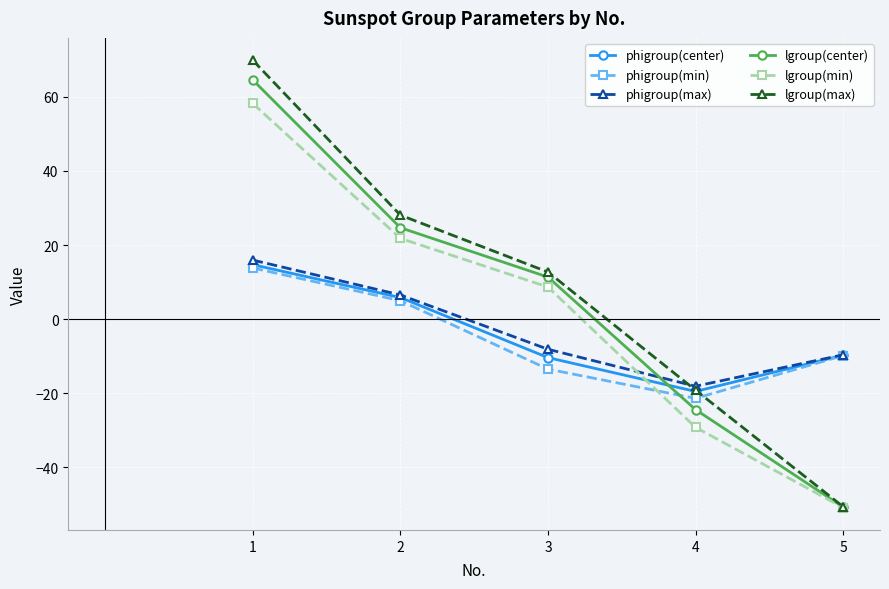

What is the greatest value displayed?

69.9